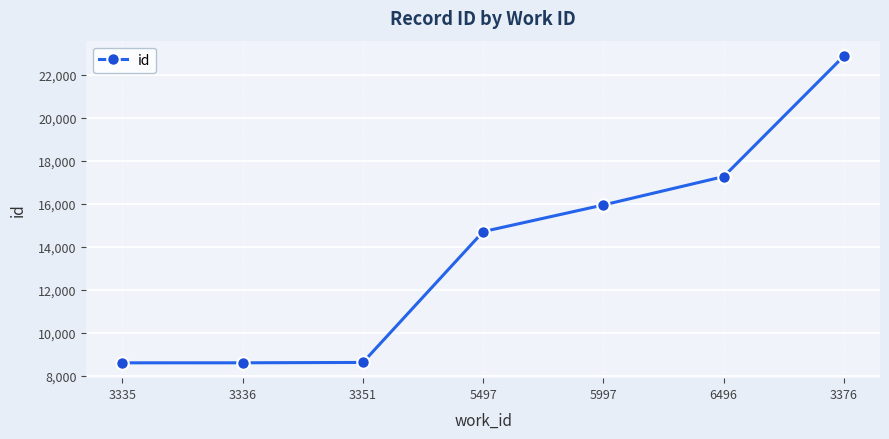

At which label is the value closest to 15747?

5997